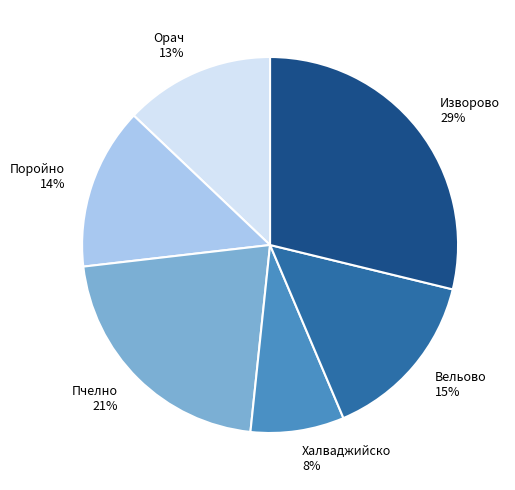

Combined, do Поройно and Халваджийско account for over 50%?

No